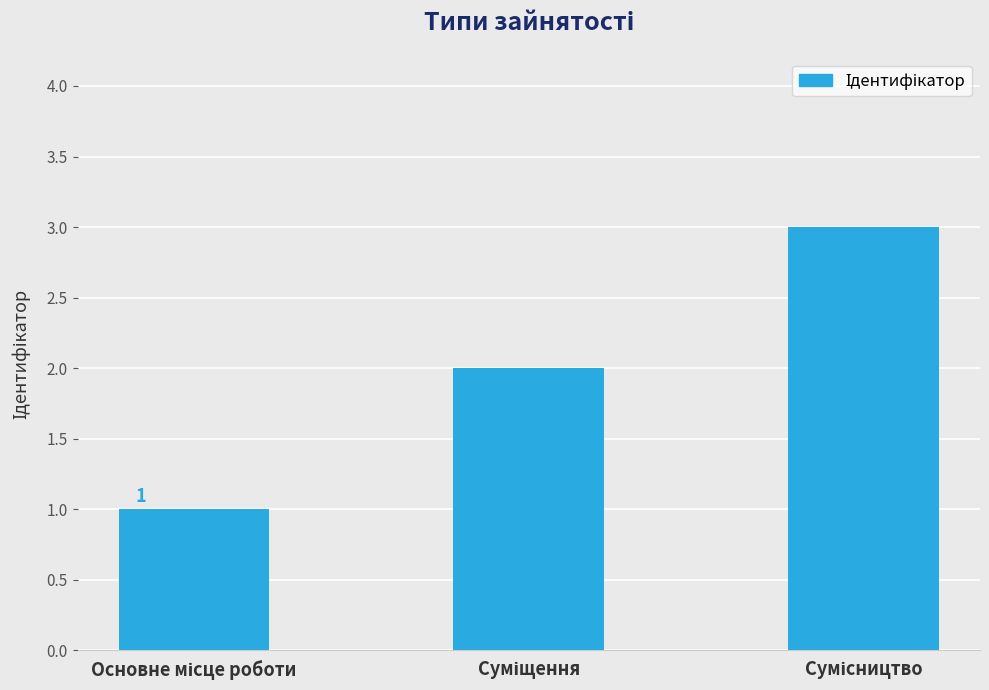

How many values are below 2?

1